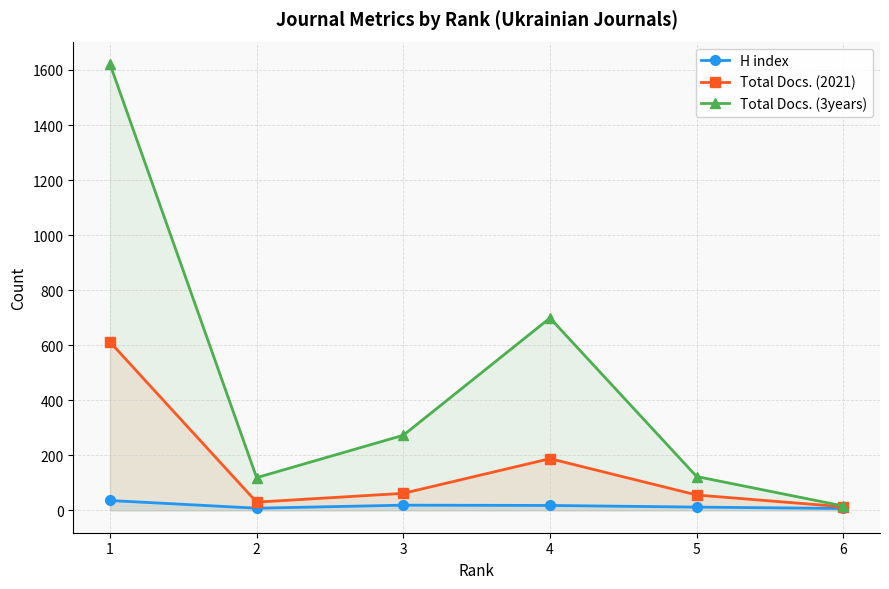

How many categories are shown in the chart?

6